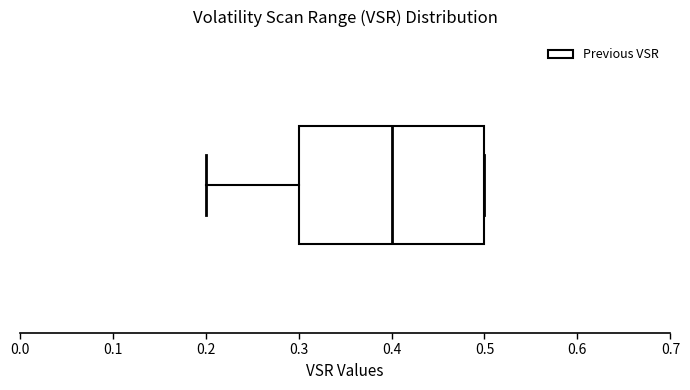

Transcribe this box plot: give where the median line is, the range the box spans, and where the two whiskers end, as read against the x-axis. The values are not printed on the chart, so give them approximately, as read against the axis.

median 0.4, box 0.3 to 0.5, whiskers 0.2 to 0.5